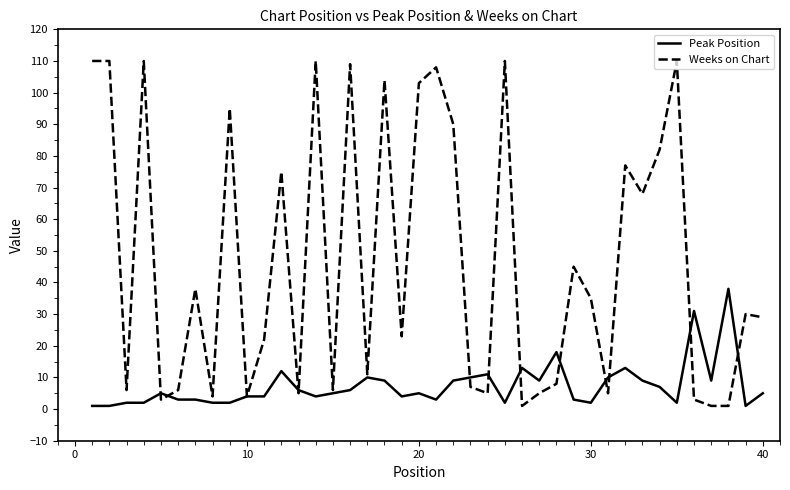

Rank the series by their average value, from lowest to highest.

Peak Position, Weeks on Chart